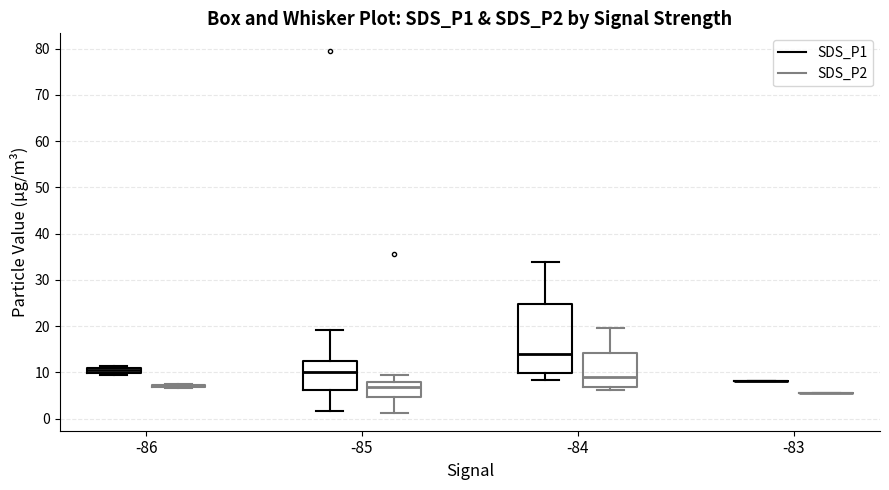

Where is the upper edge of the box for -84 (SDS_P2) on the y-axis? The values are not printed on the chart, so give them approximately, as read against the axis.

14